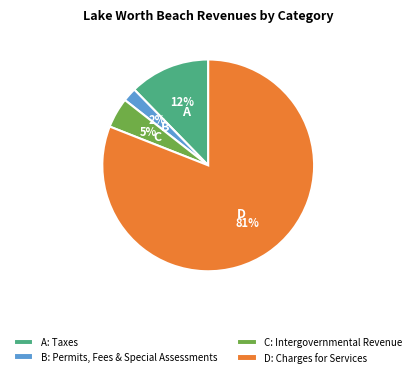

To the nearest percent, what percentage of the pie is B: Permits, Fees & Special Assessments?

2%